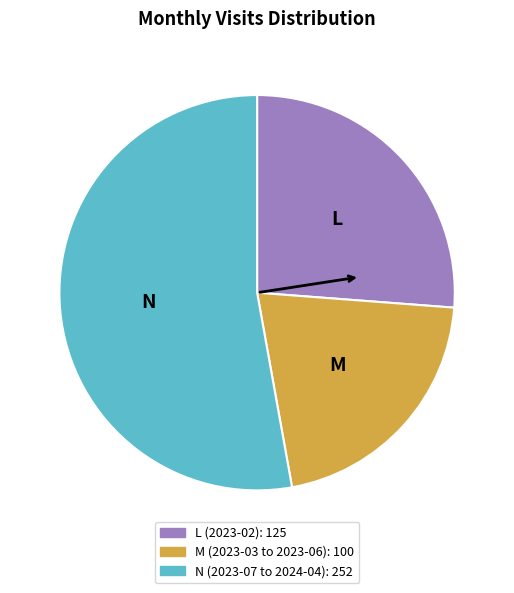

Is there any slice that represents more than half of the pie?

Yes